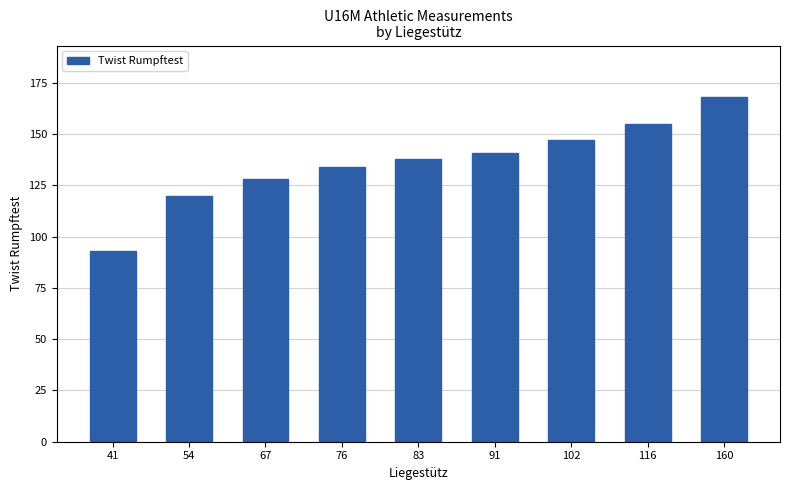

How many data points does each series have?

9